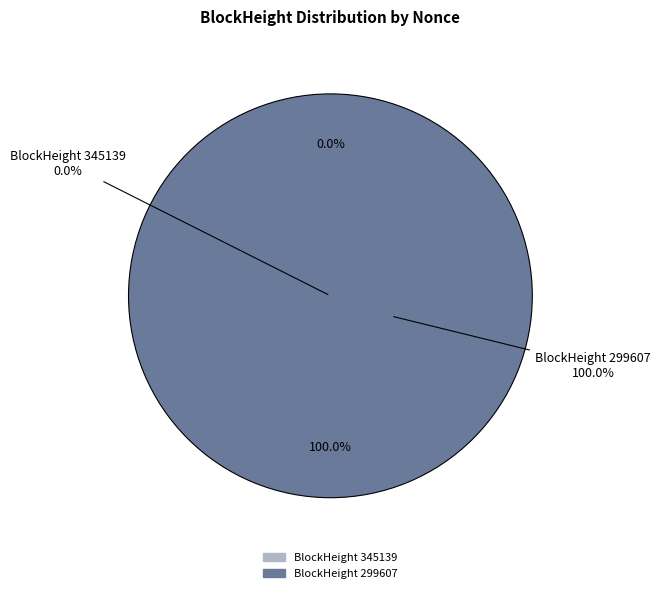

To the nearest percent, what is the average slice percentage?

50%